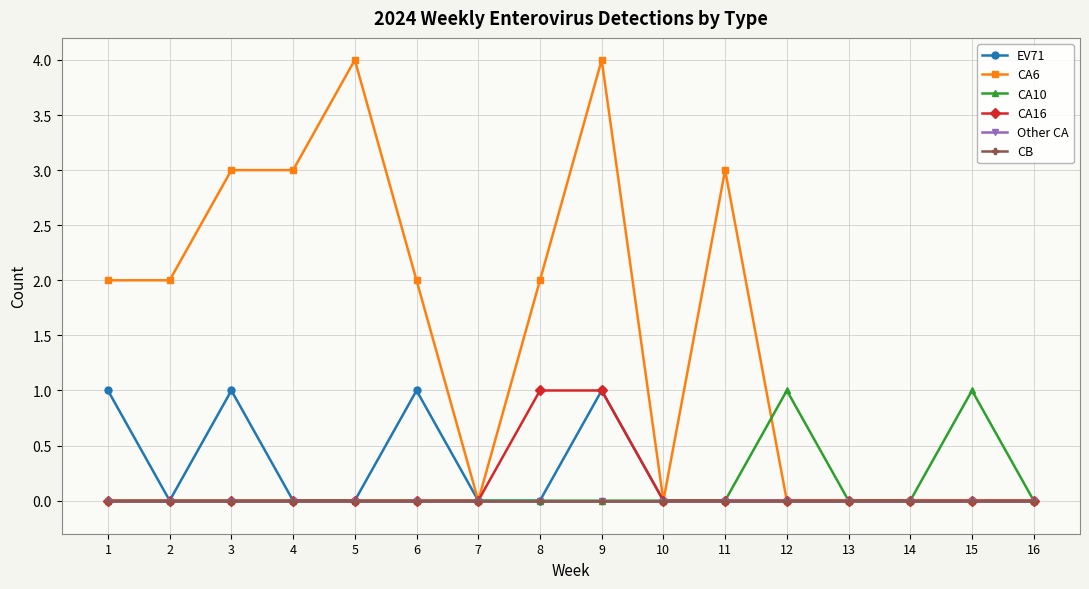

Which series has the largest range (max minus min)?

CA6